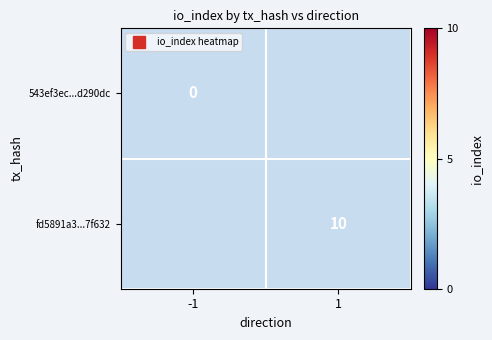

The value of fd5891a3...7f632 at 1 is 10.0. True or false?

True